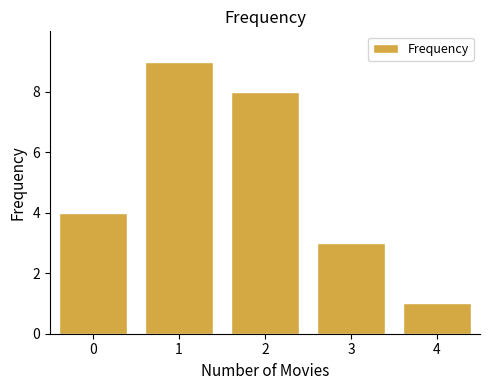

Reading left to right, extract all data points from this chart.

4	9	8	3	1